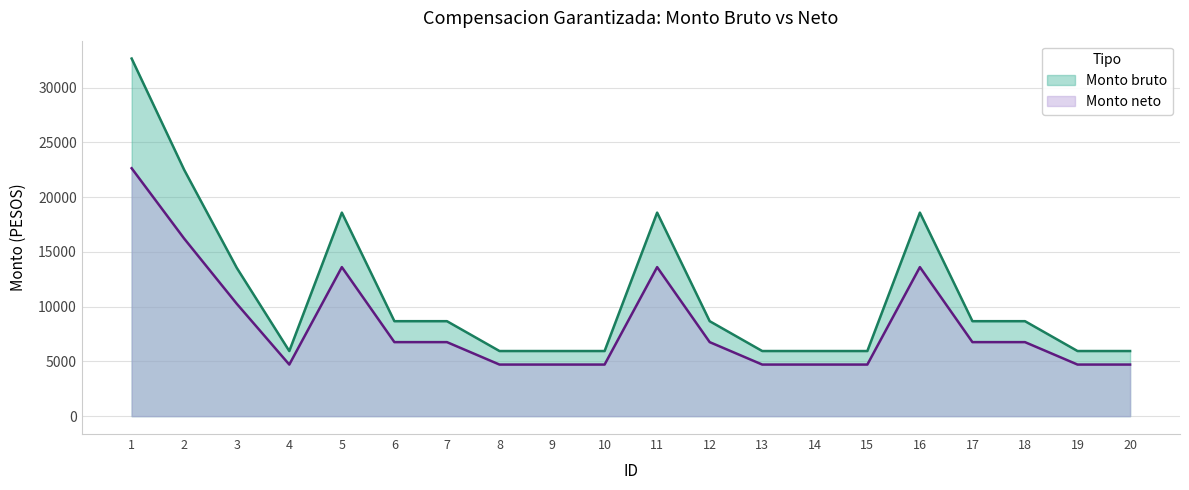

How many interior local peaks does the Monto neto series have?

3